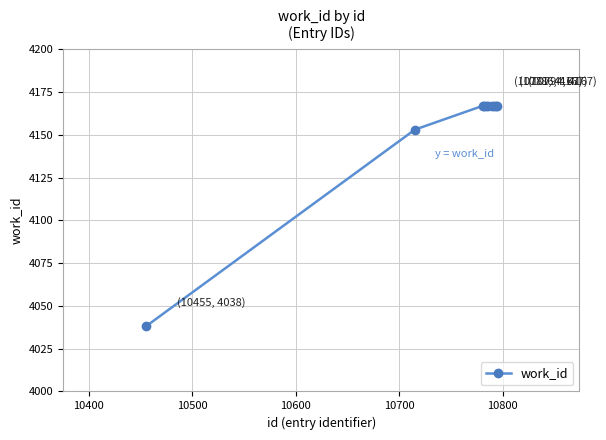

Reading right to left, what are all the values shown in this chart?

4167	4167	4167	4167	4167	4167	4167	4167	4153	4038